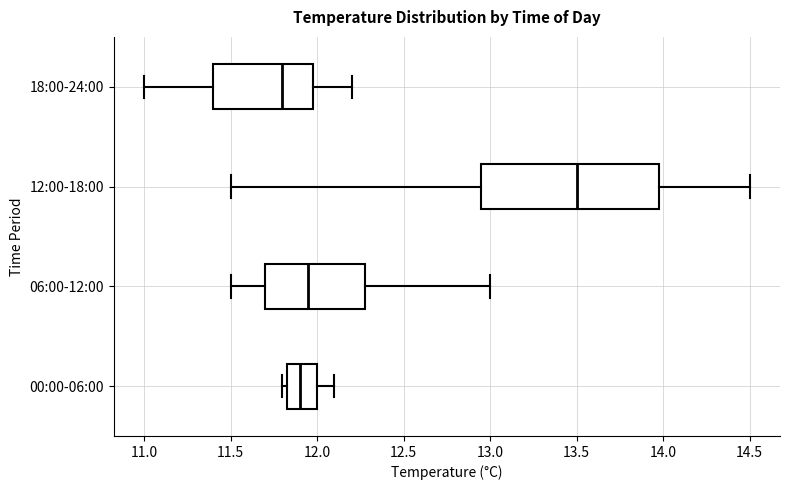

Comparing the boxes themselves (not the whiskers), which one is the widest?

12:00-18:00